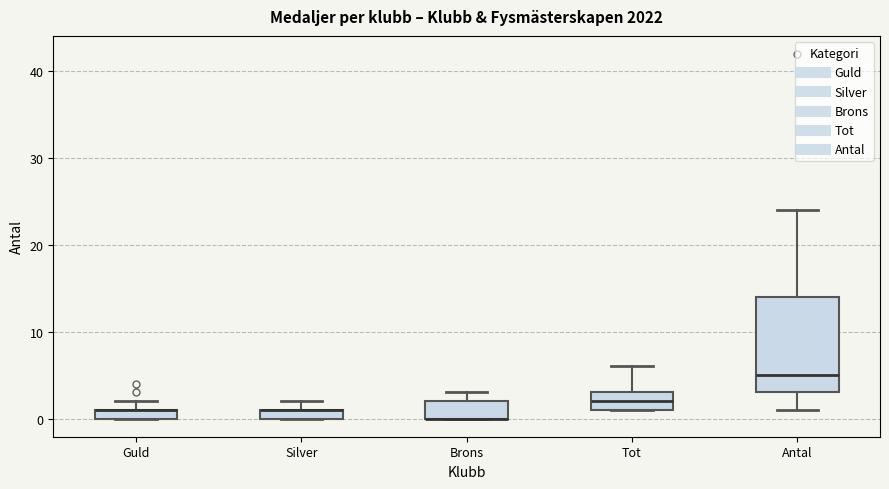

Where does the upper whisker of the box for Antal end on the y-axis? The values are not printed on the chart, so give them approximately, as read against the axis.

24